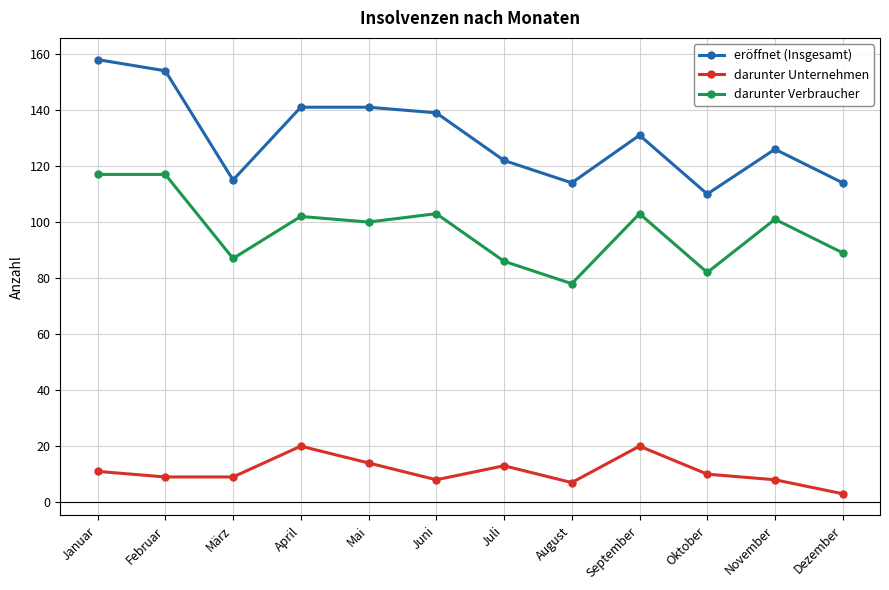

True or false: darunter Verbraucher and eröffnet (Insgesamt) intersect in this chart.

False